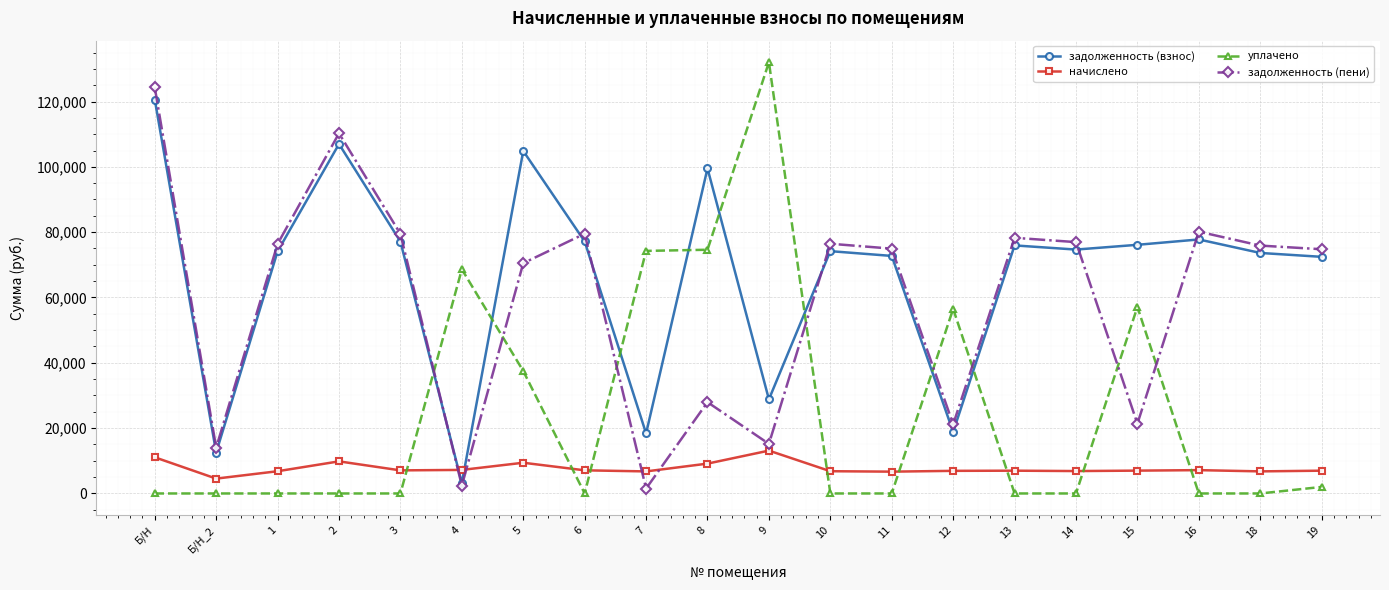

True or false: начислено has more than 0 points higher than both neighbors.

True